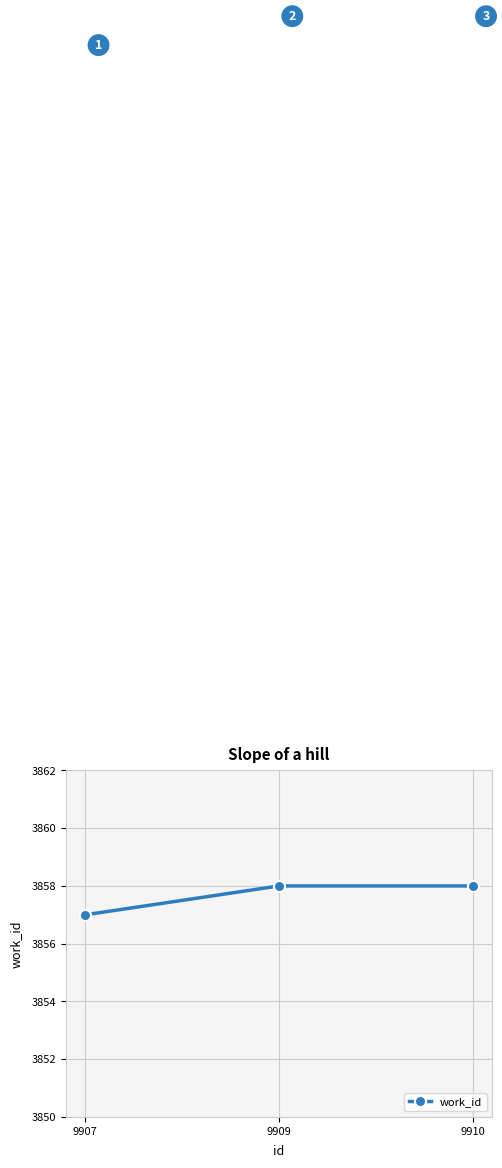

Does the chart have visible grid lines?

Yes